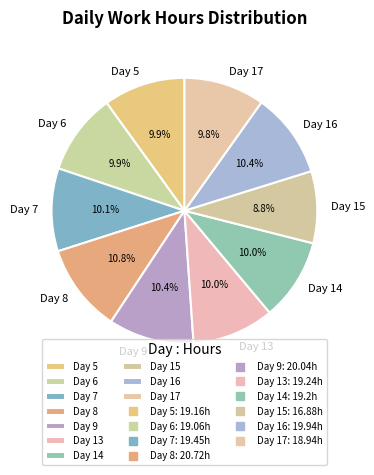

Which category has the smallest portion of the pie?

Day 15